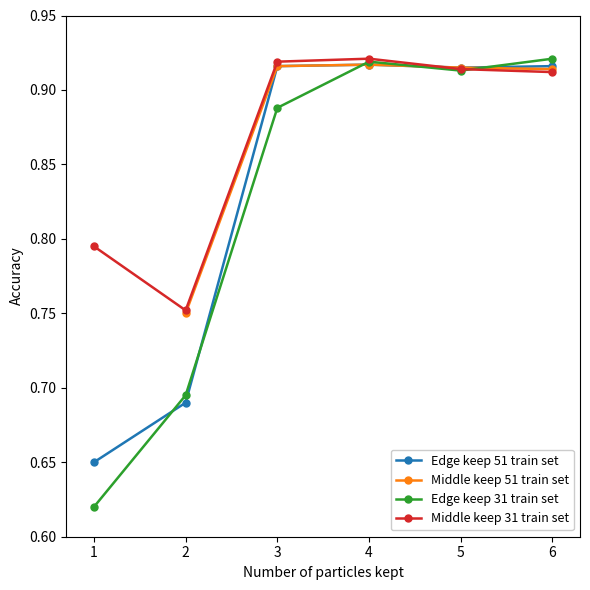

True or false: Edge keep 51 train set has a value of 0.5 at 2.

False